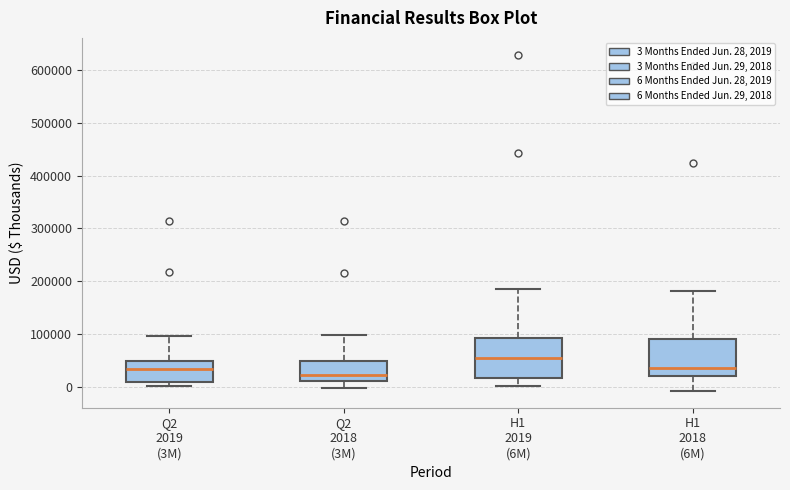

Reading left to right, read every box against the y-axis: the position of its median line, the range the box covers, and the ends of its whiskers. The values are not printed on the chart, so give them approximately, as read against the axis.

Q2 2019 (3M): median 30000, box 10000 to 50000, whiskers 0 to 100000
Q2 2018 (3M): median 20000, box 10000 to 50000, whiskers 0 to 100000
H1 2019 (6M): median 50000, box 20000 to 90000, whiskers 0 to 190000
H1 2018 (6M): median 40000, box 20000 to 90000, whiskers -10000 to 180000